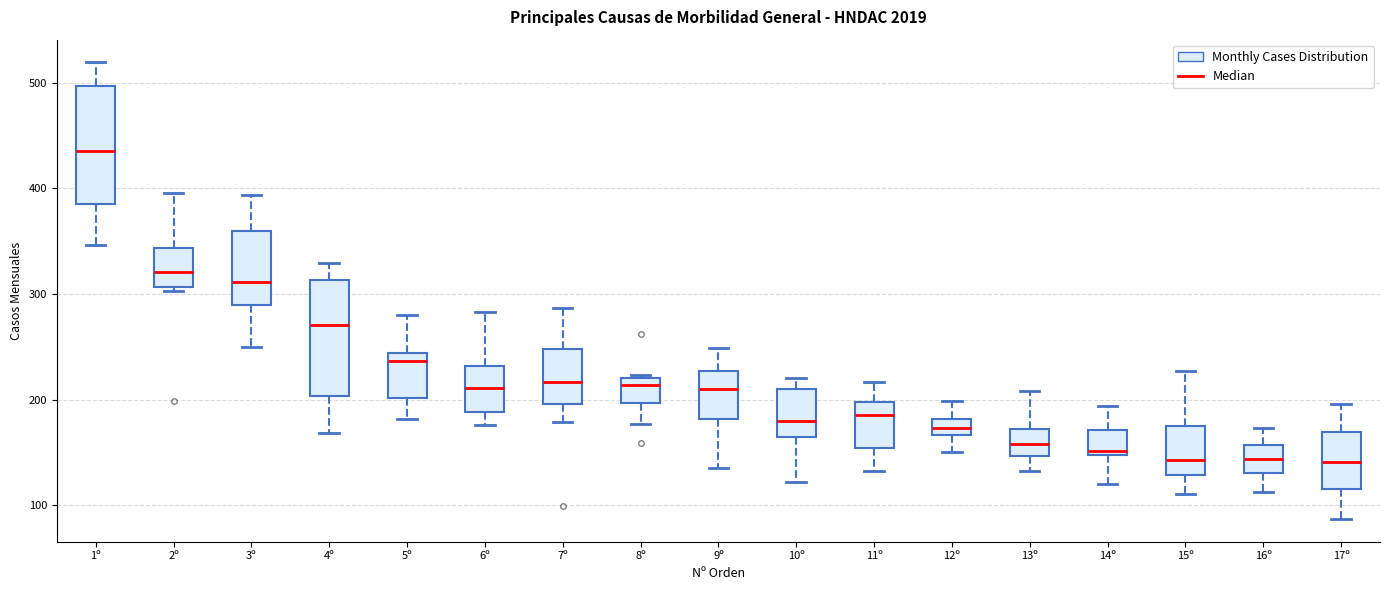

Reading left to right, transcribe this box plot: for each box, give where its median line is, the range the box spans, and where its two whiskers end, as read against the y-axis. The values are not printed on the chart, so give them approximately, as read against the axis.

1º: median 440, box 390 to 500, whiskers 350 to 520
2º: median 320, box 310 to 340, whiskers 300 to 400
3º: median 310, box 290 to 360, whiskers 250 to 390
4º: median 270, box 200 to 310, whiskers 170 to 330
5º: median 240 (just below the box's upper edge), box 200 to 240, whiskers 180 to 280
6º: median 210, box 190 to 230, whiskers 180 to 280
7º: median 220, box 200 to 250, whiskers 180 to 290
8º: median 210, box 200 to 220, whiskers 180 to 220
9º: median 210, box 180 to 230, whiskers 140 to 250
10º: median 180, box 160 to 210, whiskers 120 to 220
11º: median 190, box 150 to 200, whiskers 130 to 220
12º: median 170 (inside the box), box 170 to 180, whiskers 150 to 200
13º: median 160, box 150 to 170, whiskers 130 to 210
14º: median 150 (just above the box's lower edge), box 150 to 170, whiskers 120 to 190
15º: median 140, box 130 to 170, whiskers 110 to 230
16º: median 140, box 130 to 160, whiskers 110 to 170
17º: median 140, box 120 to 170, whiskers 90 to 200